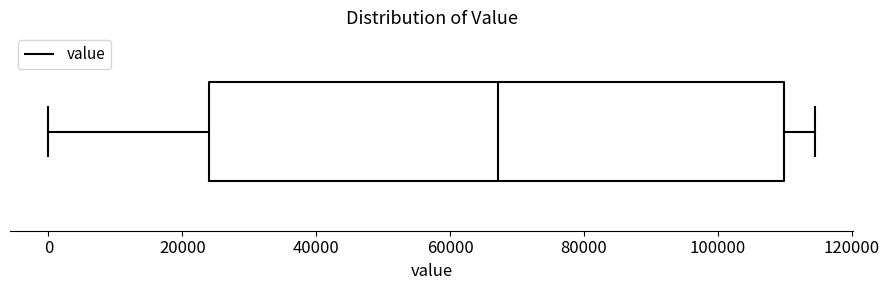

Read this box plot against the x-axis: the position of the median line, the range covered by the box, and the ends of both whiskers. The values are not printed on the chart, so give them approximately, as read against the axis.

median 68000, box 24000 to 110000, whiskers 0 to 114000